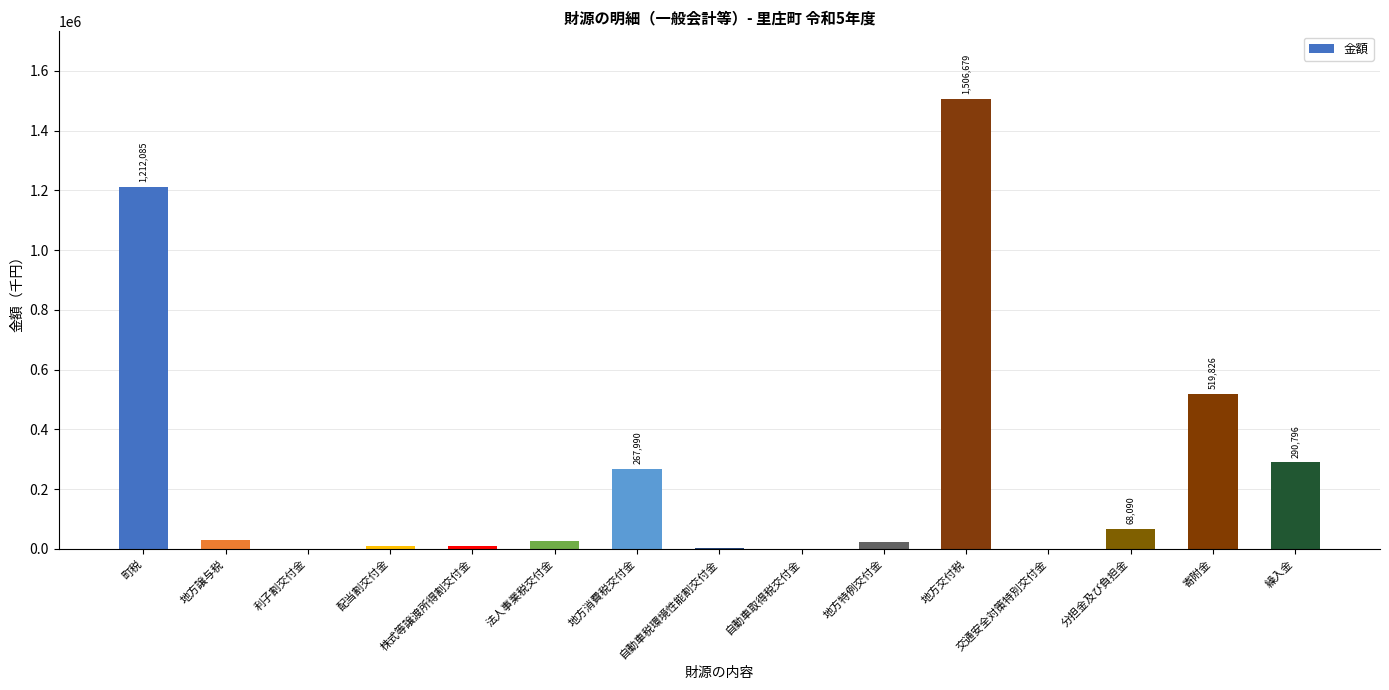

What is the greatest value displayed?

1506679